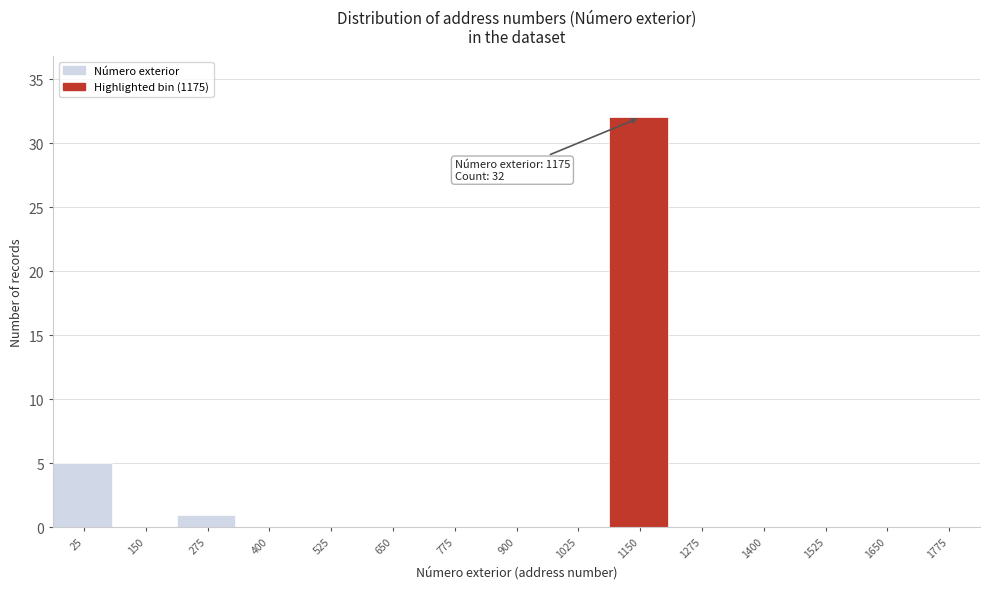

Reading right to left, transcribe all the data shown in this chart.

1775=0	1650=0	1525=0	1400=0	1275=0	1150=32	1025=0	900=0	775=0	650=0	525=0	400=0	275=1	150=0	25=5